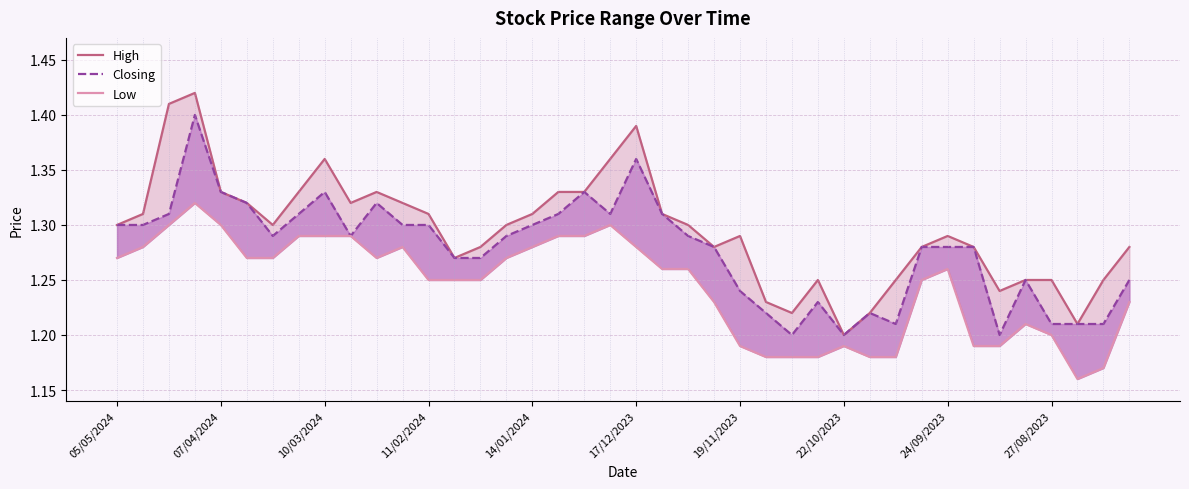

Does the chart have visible grid lines?

Yes